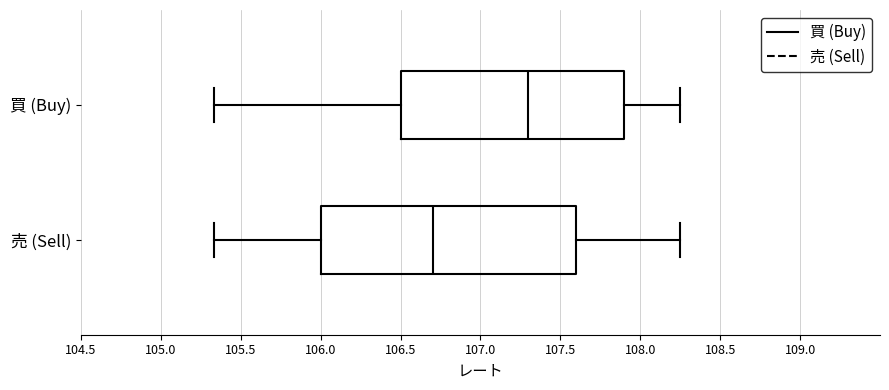

Which box is the widest, from its left edge to its right edge?

売 (Sell)